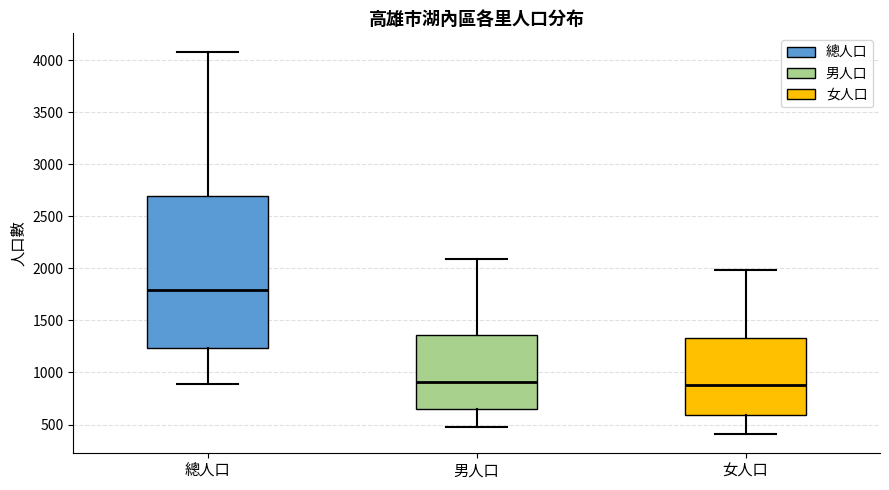

Which box is the tallest, from its lower edge to its upper edge?

總人口